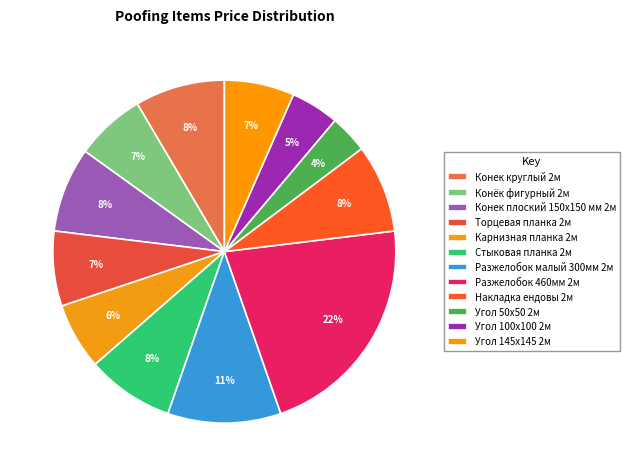

Do Угол 100х100 2м and Разжелобок 460мм 2м together represent more than half of the pie?

No